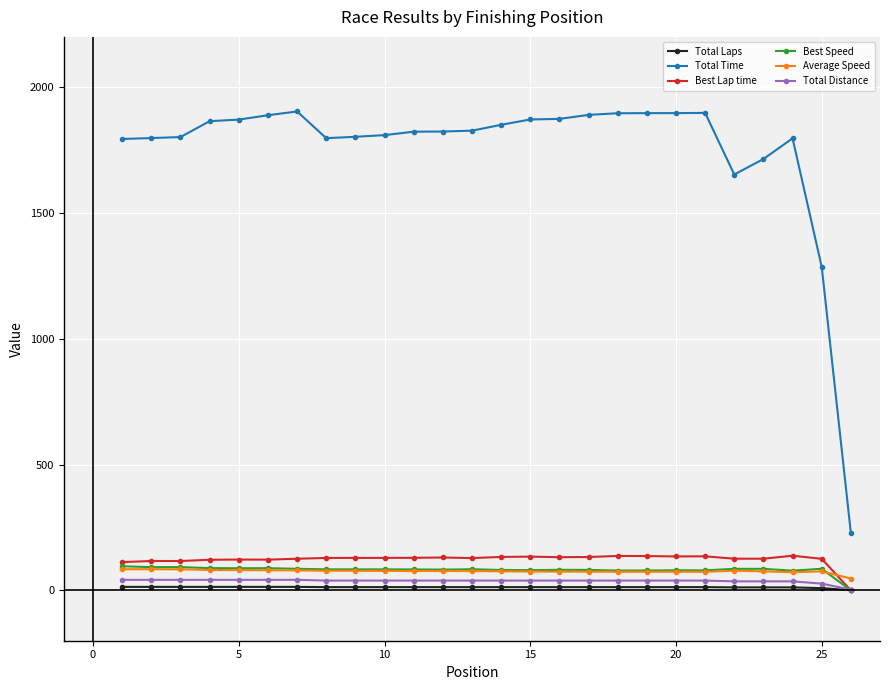

Which series has the widest spread of values?

Total Time